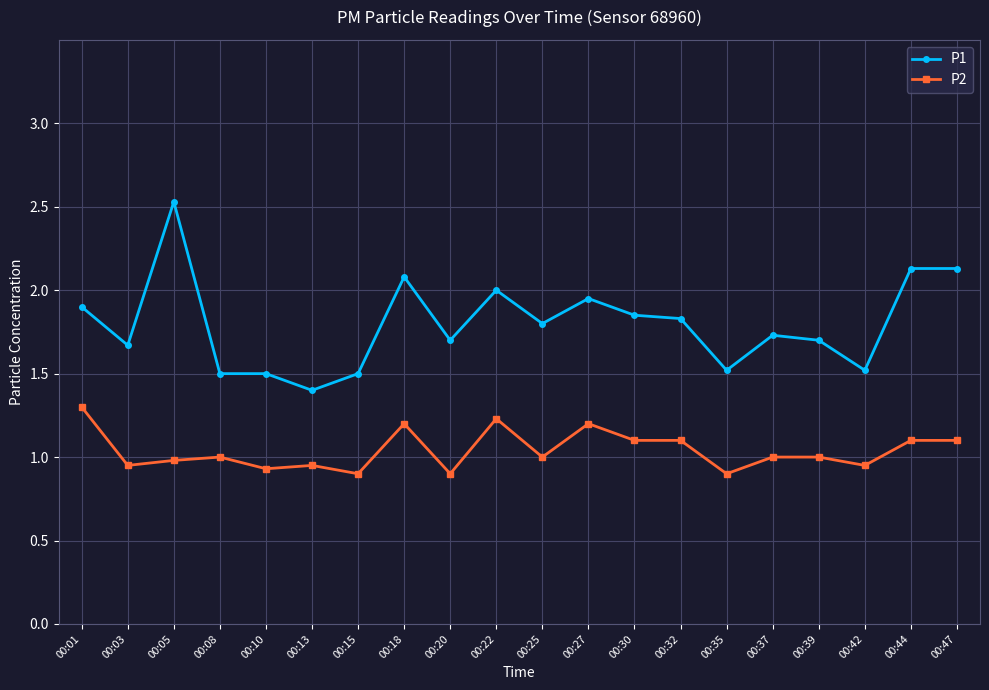

Count the number of categories in the chart.

20